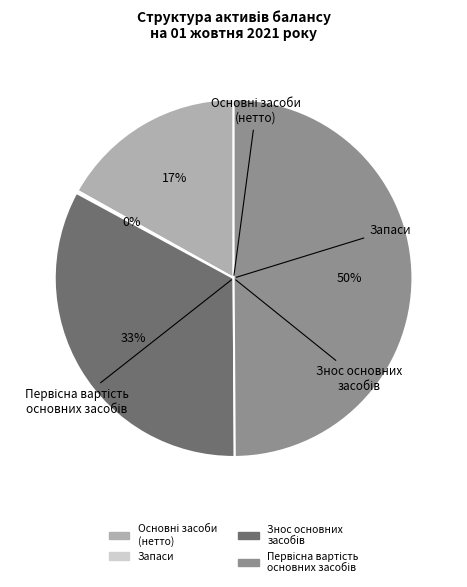

To the nearest percent, what is the average slice percentage?

25%